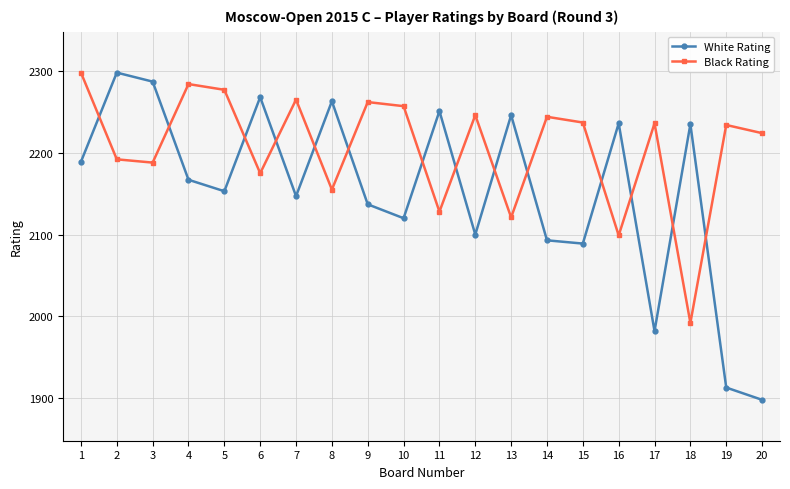

Rank the series at 12 from highest to lowest value.

Black Rating, White Rating